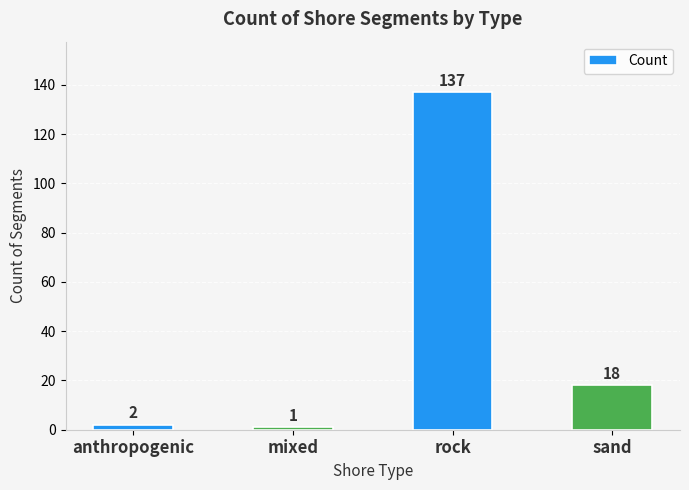

What is the maximum value shown in the chart?

137